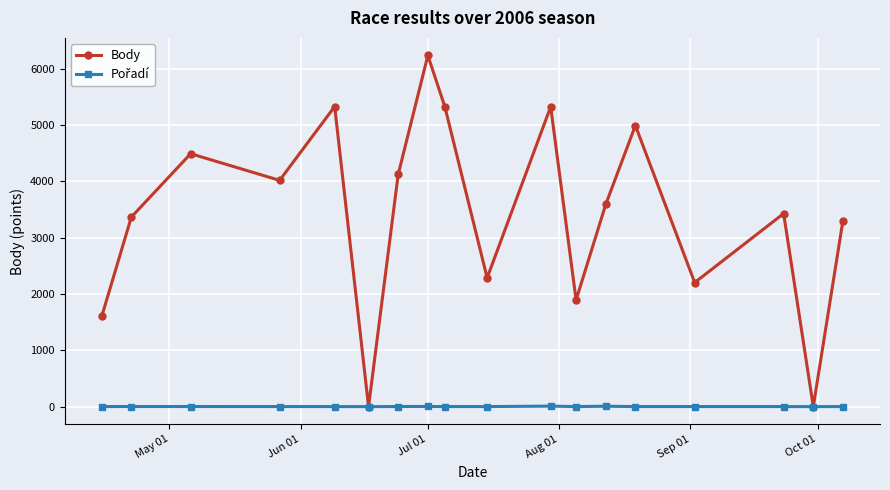

At how many categories does at least one series exceed 3675?

8